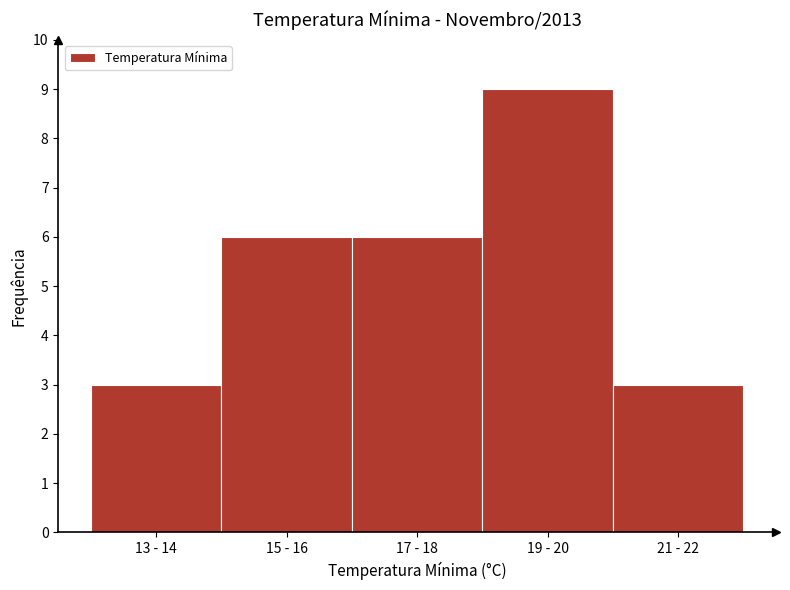

Reading left to right, extract all data points from this chart.

3	6	6	9	3